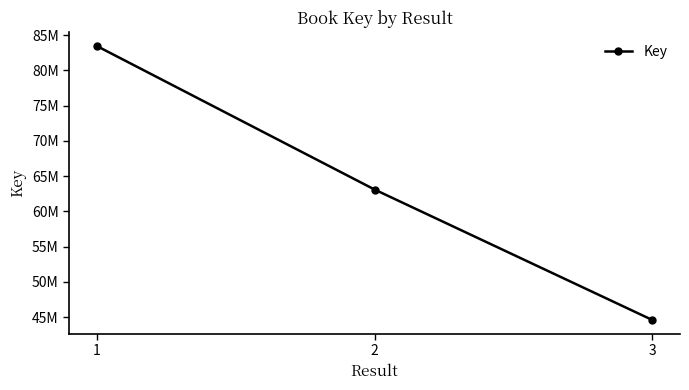

Which category has the highest value across all series?

1